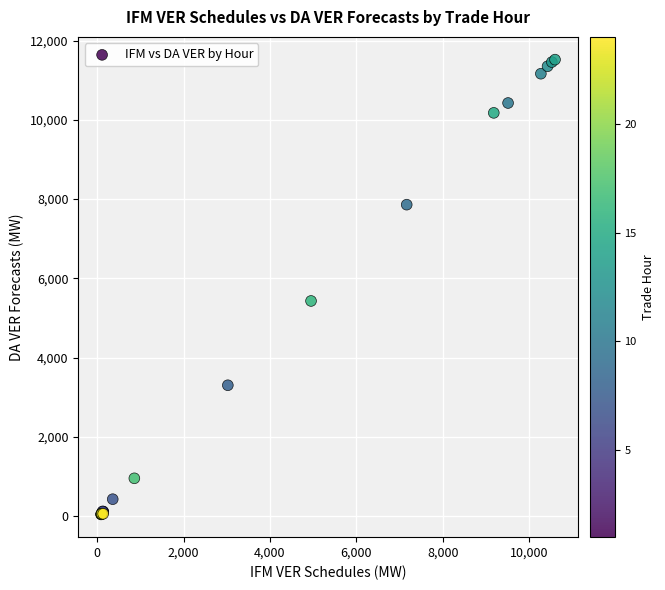

What Y value in the scatter plot is closest to 5783?

5431.9